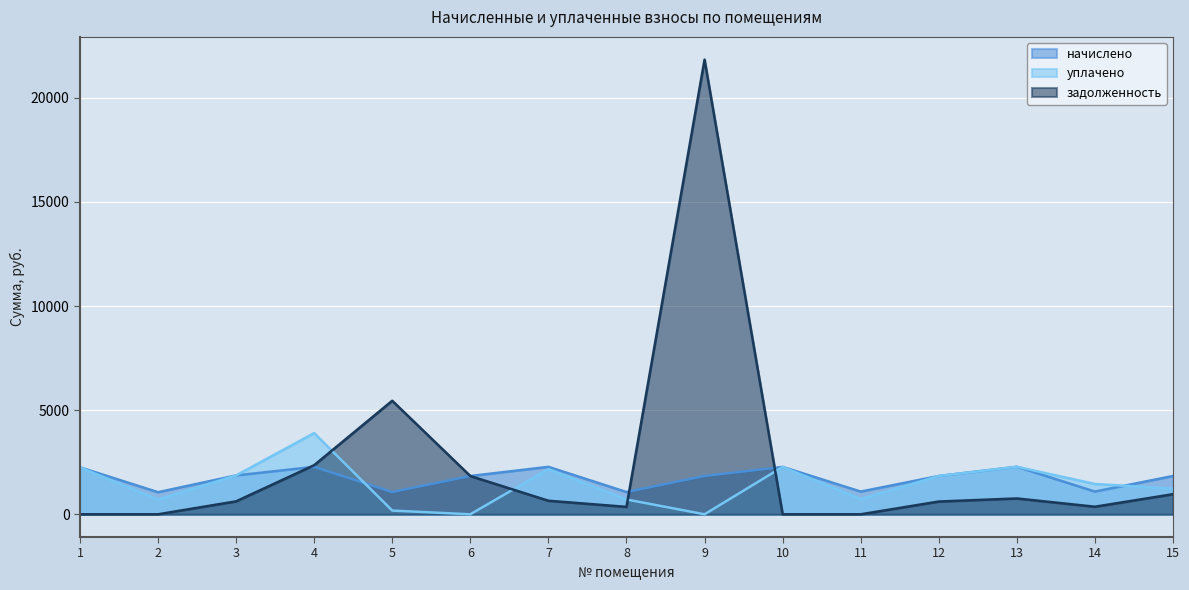

What is the value of the задолженность point at the 15th from the left?

965.5